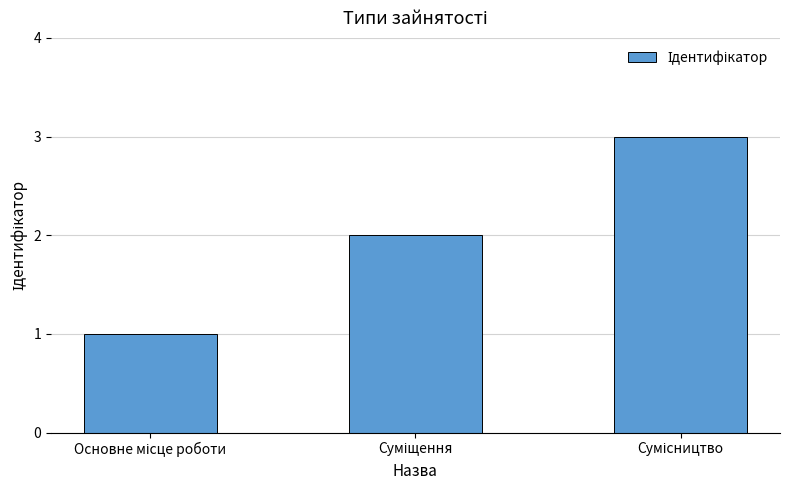

Reading right to left, what are all the values shown in this chart?

3	2	1